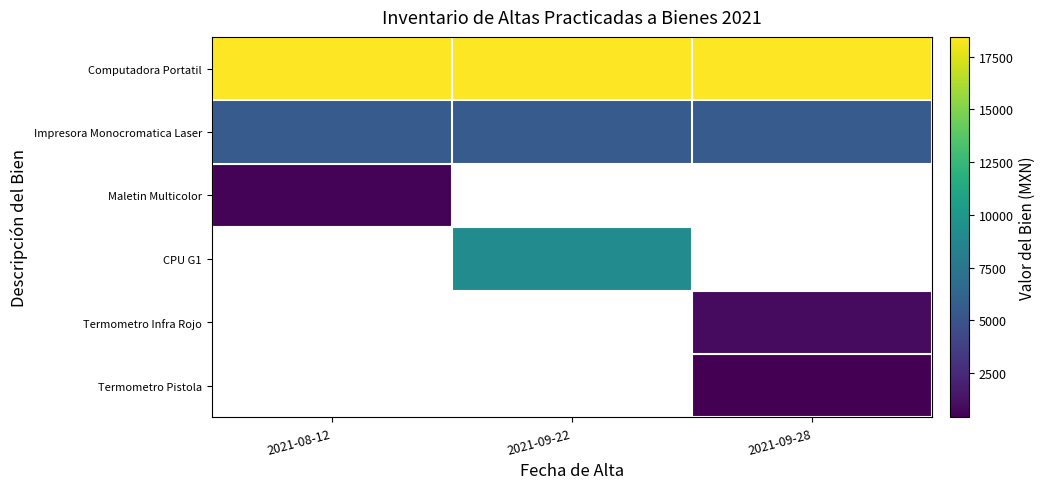

At how many categories does at least one series exceed 1851?

3